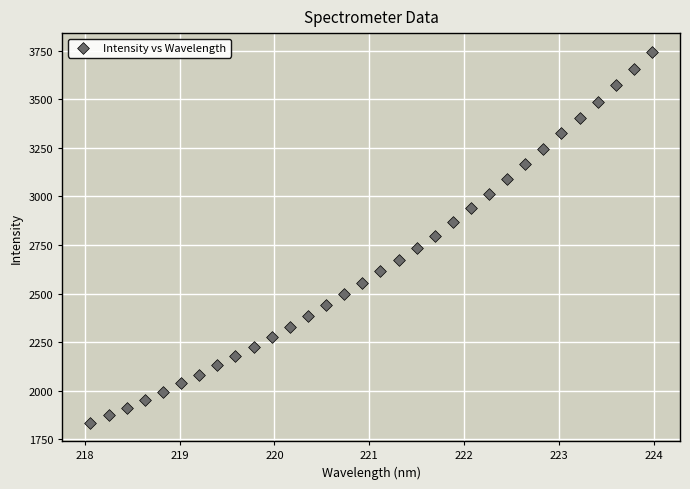

What is the range of Y values (max minus min)?

1910.6